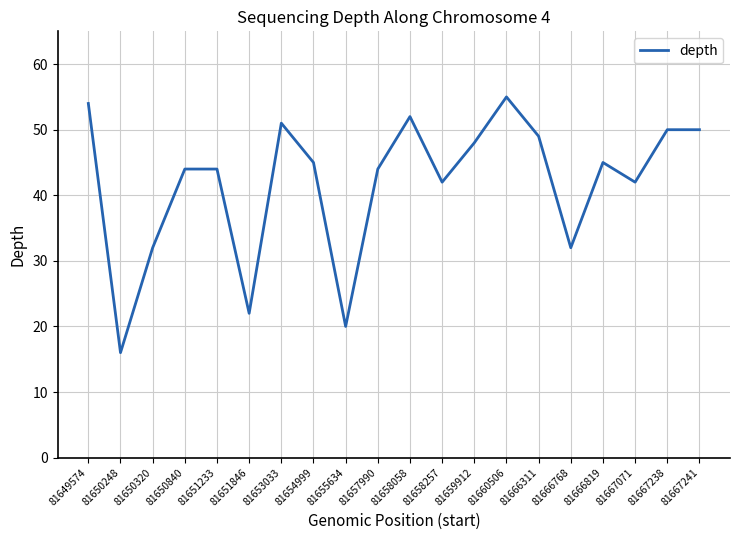

Read the value at 81653033.

51